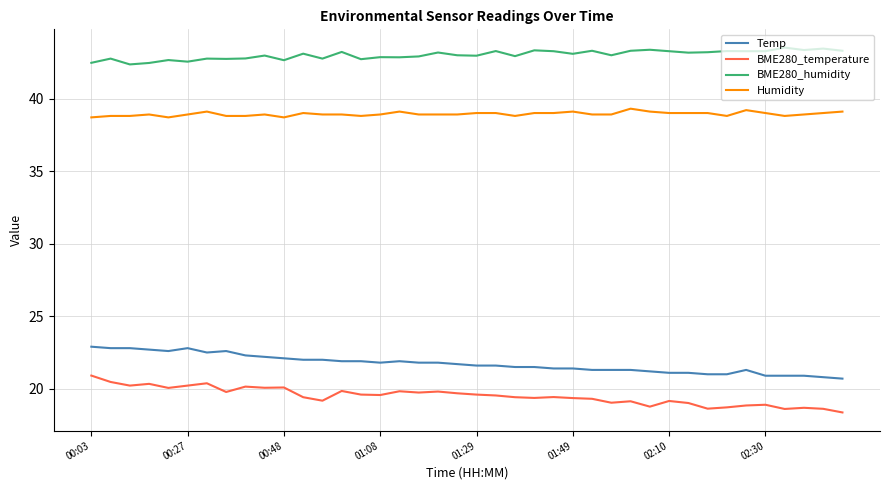

Which series has the largest total across all categories?

BME280_humidity